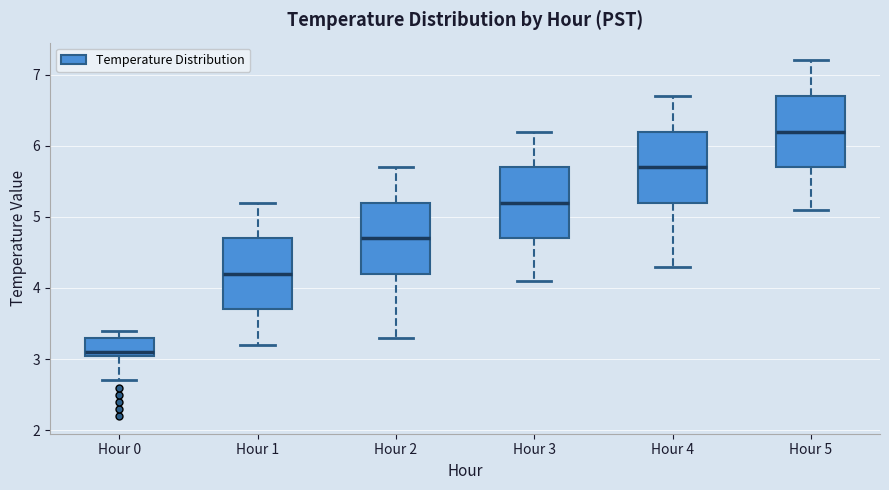

Reading left to right, read every box against the y-axis: the position of its median line, the range the box covers, and the ends of its whiskers. The values are not printed on the chart, so give them approximately, as read against the axis.

Hour 0: median 3.1 (just above the box's lower edge), box 3.1 to 3.3, whiskers 2.7 to 3.4
Hour 1: median 4.2, box 3.7 to 4.7, whiskers 3.2 to 5.2
Hour 2: median 4.7, box 4.2 to 5.2, whiskers 3.3 to 5.7
Hour 3: median 5.2, box 4.7 to 5.7, whiskers 4.1 to 6.2
Hour 4: median 5.7, box 5.2 to 6.2, whiskers 4.3 to 6.7
Hour 5: median 6.2, box 5.7 to 6.7, whiskers 5.1 to 7.2